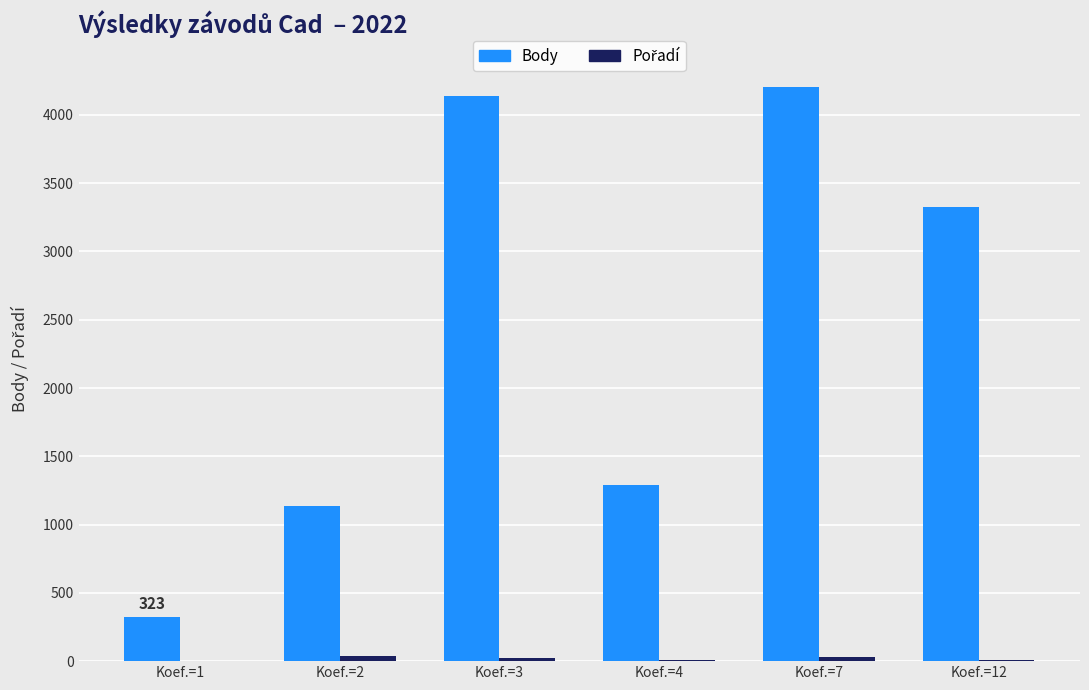

Count the number of categories in the chart.

6